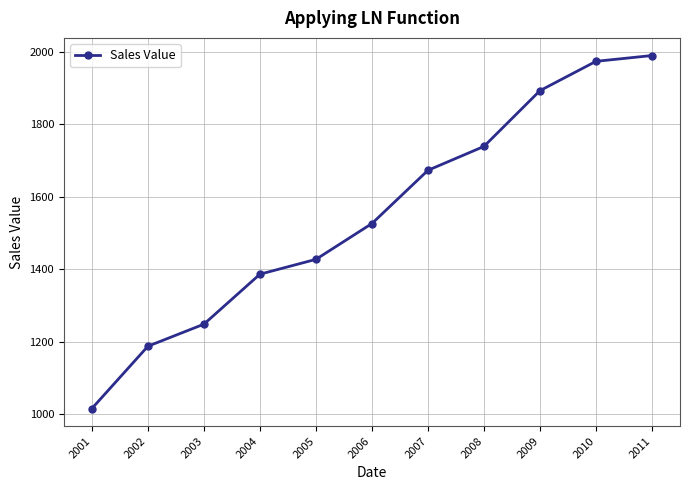

The chart shows a value of 2331 at 2008. True or false?

False